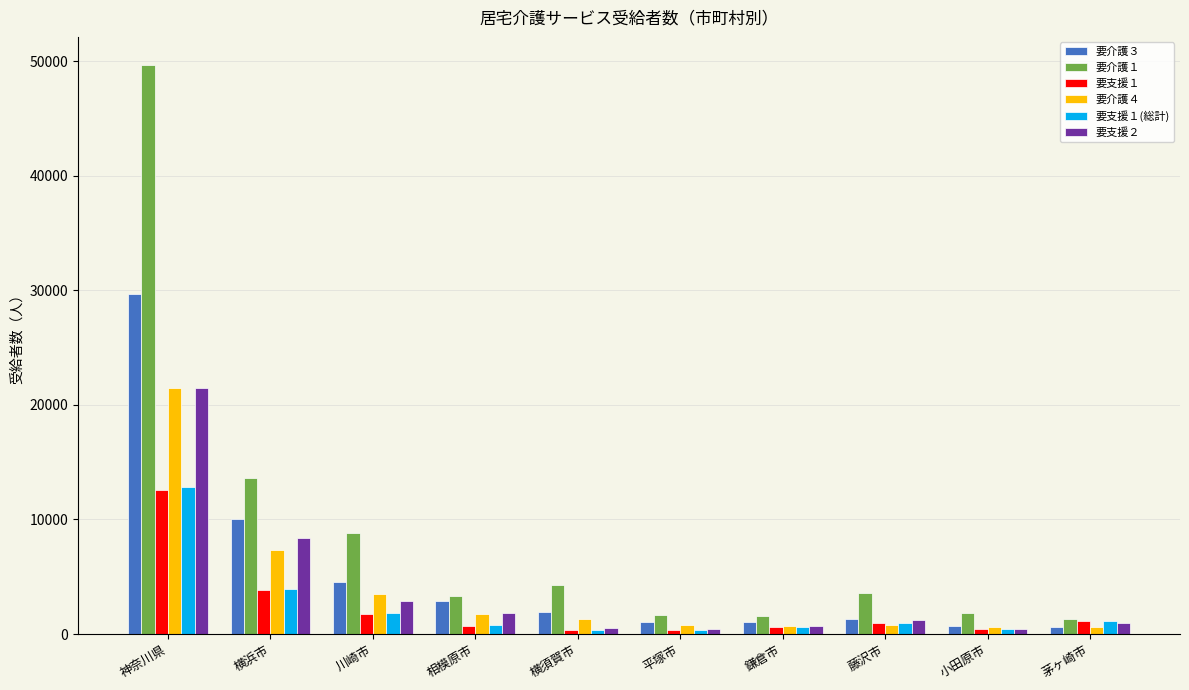

At how many categories does at least one series exceed 37205?

1